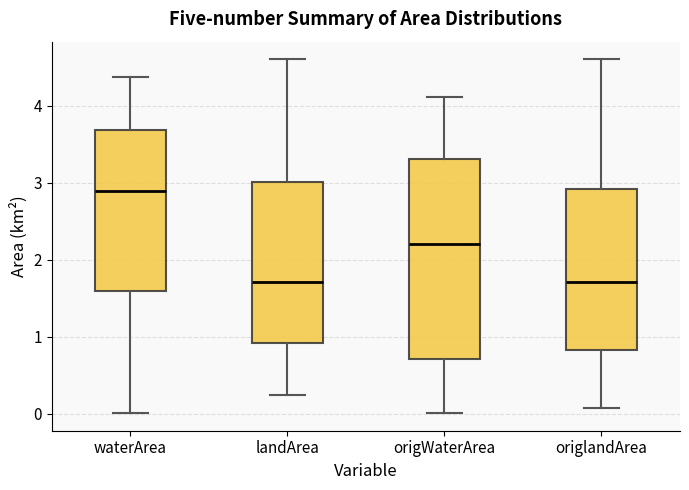

Where is the lower edge of the box for landArea on the y-axis? The values are not printed on the chart, so give them approximately, as read against the axis.

0.9